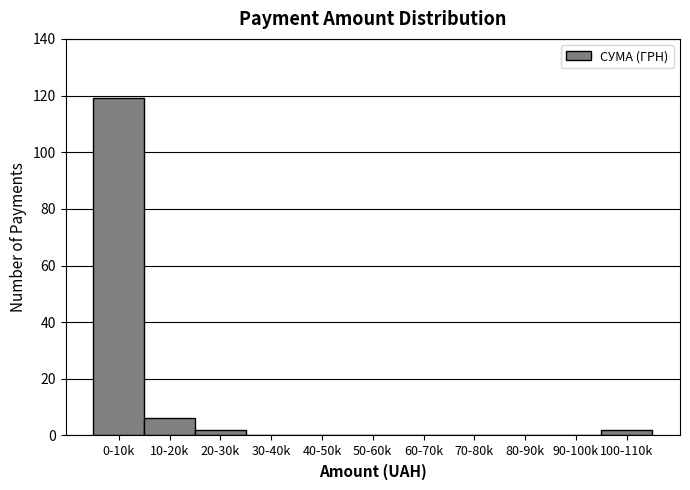

Reading left to right, what are all the values shown in this chart?

0-10k=119	10-20k=6	20-30k=2	30-40k=0	40-50k=0	50-60k=0	60-70k=0	70-80k=0	80-90k=0	90-100k=0	100-110k=2